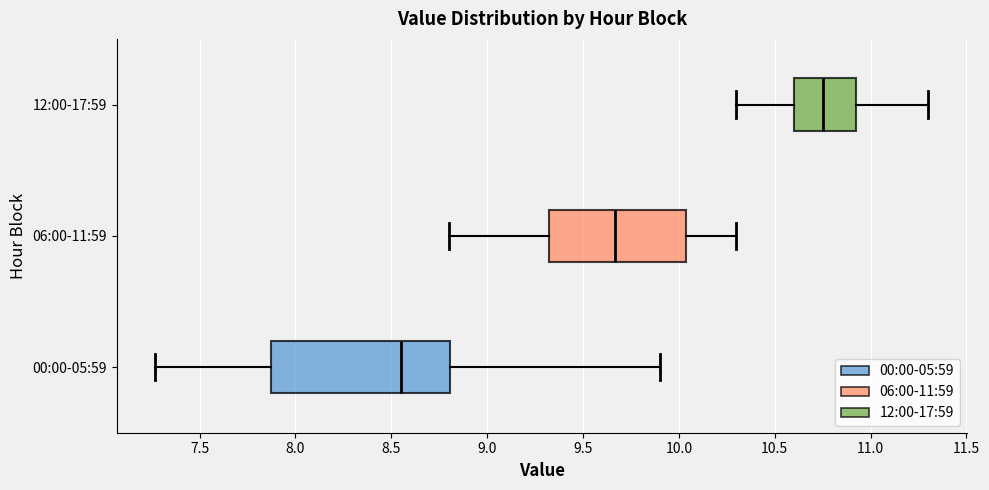

Reading bottom to top, read every box against the x-axis: the position of its median line, the range the box covers, and the ends of its whiskers. The values are not printed on the chart, so give them approximately, as read against the axis.

00:00-05:59: median 8.55, box 7.90 to 8.80, whiskers 7.25 to 9.90
06:00-11:59: median 9.65, box 9.30 to 10.05, whiskers 8.80 to 10.30
12:00-17:59: median 10.75, box 10.60 to 10.95, whiskers 10.30 to 11.30